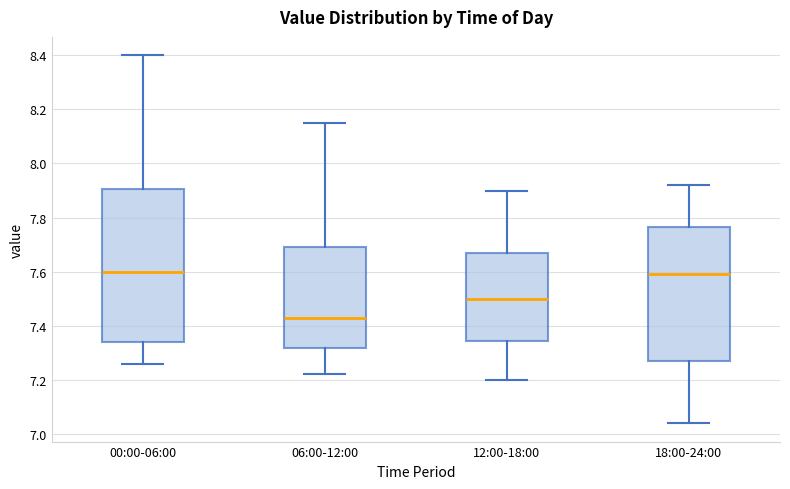

Where is the lower edge of the box for 06:00-12:00 on the y-axis? The values are not printed on the chart, so give them approximately, as read against the axis.

7.32